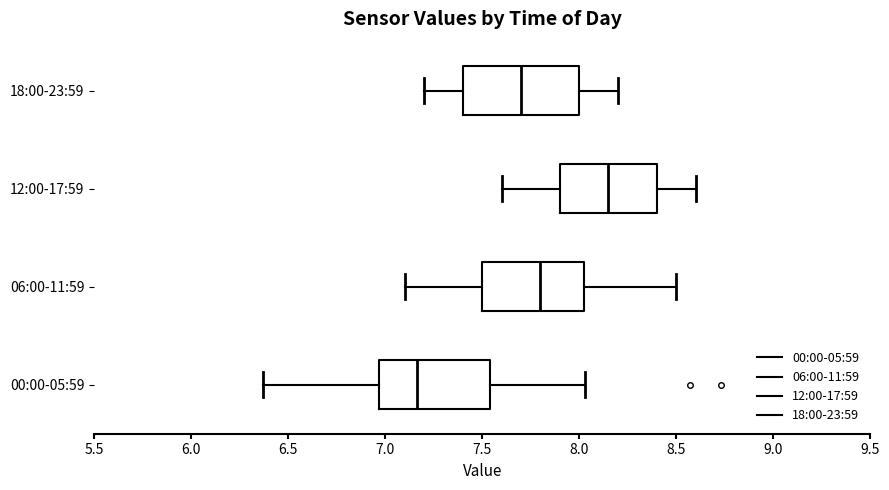

Reading bottom to top, transcribe this box plot: for each box, give where its median line is, the range the box spans, and where its two whiskers end, as read against the x-axis. The values are not printed on the chart, so give them approximately, as read against the axis.

00:00-05:59: median 7.15, box 6.95 to 7.55, whiskers 6.35 to 8.05
06:00-11:59: median 7.80, box 7.50 to 8.05, whiskers 7.10 to 8.50
12:00-17:59: median 8.15, box 7.90 to 8.40, whiskers 7.60 to 8.60
18:00-23:59: median 7.70, box 7.40 to 8.00, whiskers 7.20 to 8.20